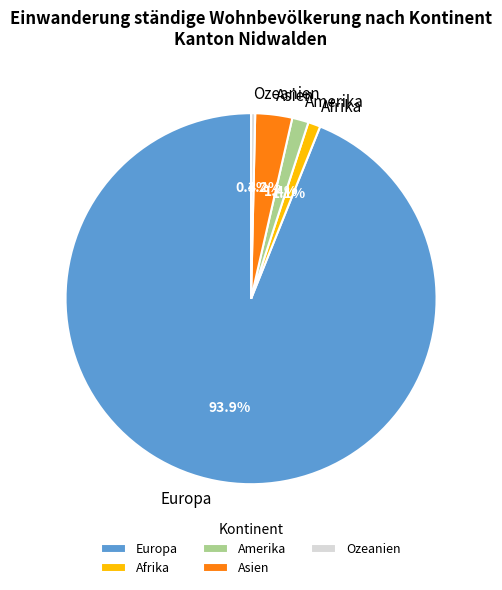

True or false: Europa accounts for 99% of the total.

False